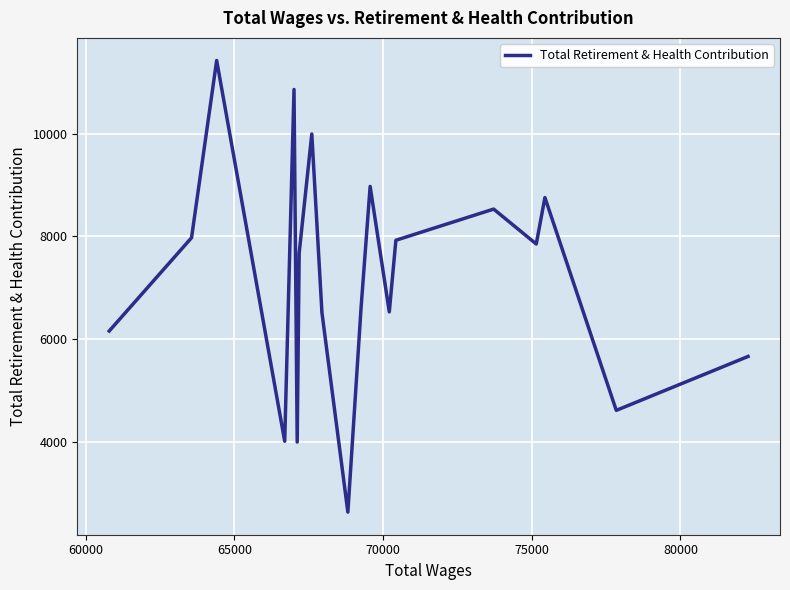

What is the difference between the second highest and minimum values?

8239